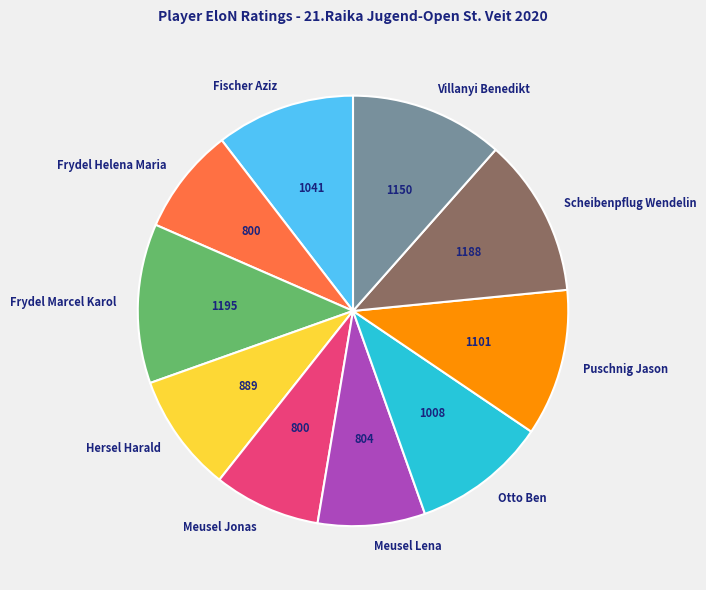

Approximately how many times larger is the value at Meusel Jonas compared to Frydel Marcel Karol?

0.7